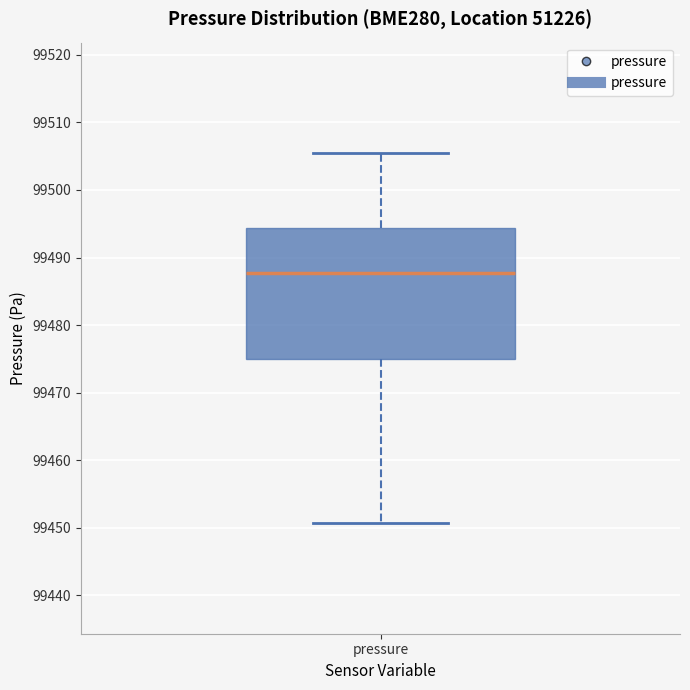

Where does the upper whisker of the box for pressure end on the y-axis? The values are not printed on the chart, so give them approximately, as read against the axis.

99505